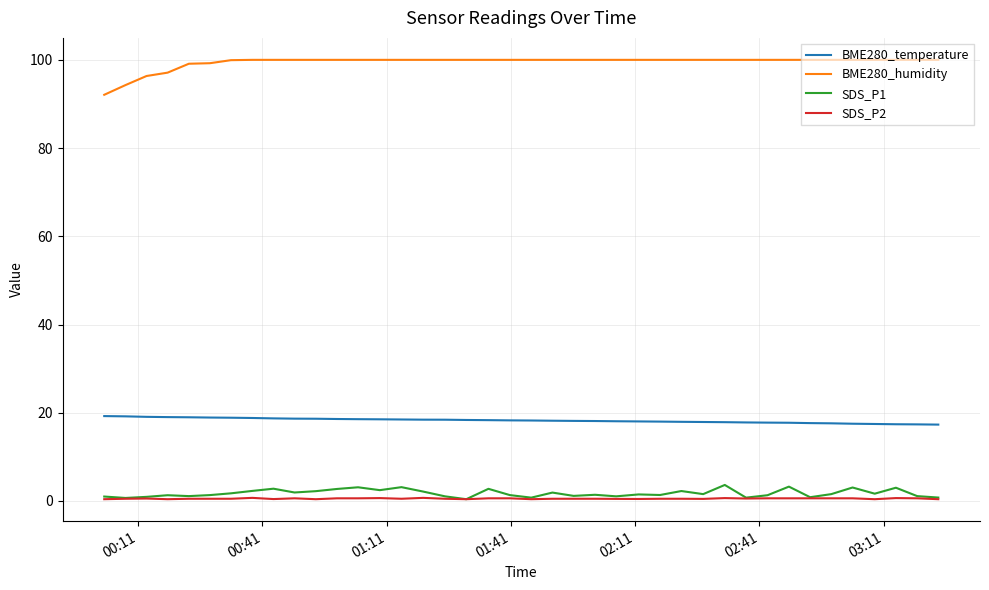

Which series has the largest total across all categories?

BME280_humidity